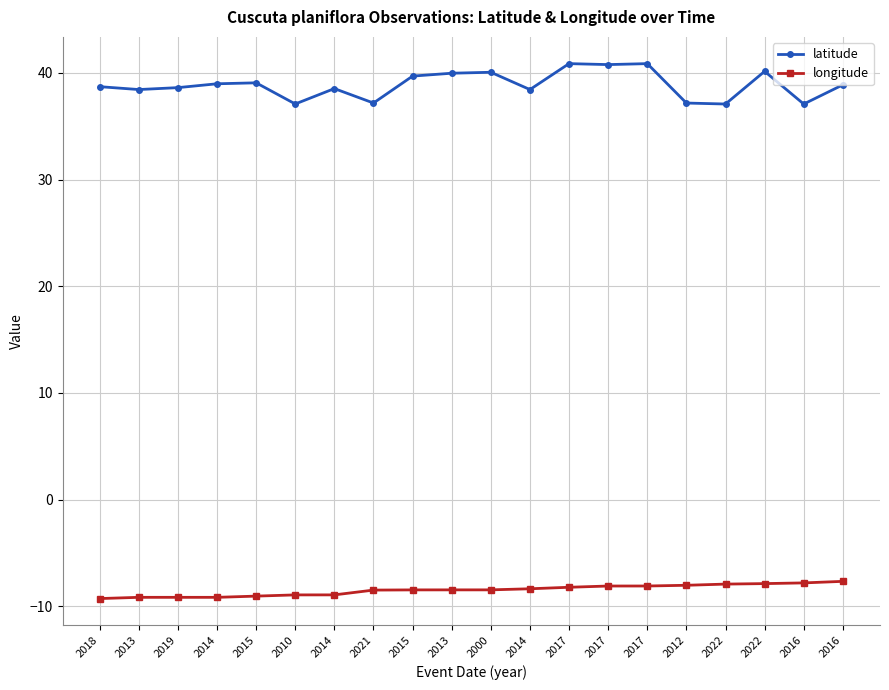

How many lines are shown in the chart?

2